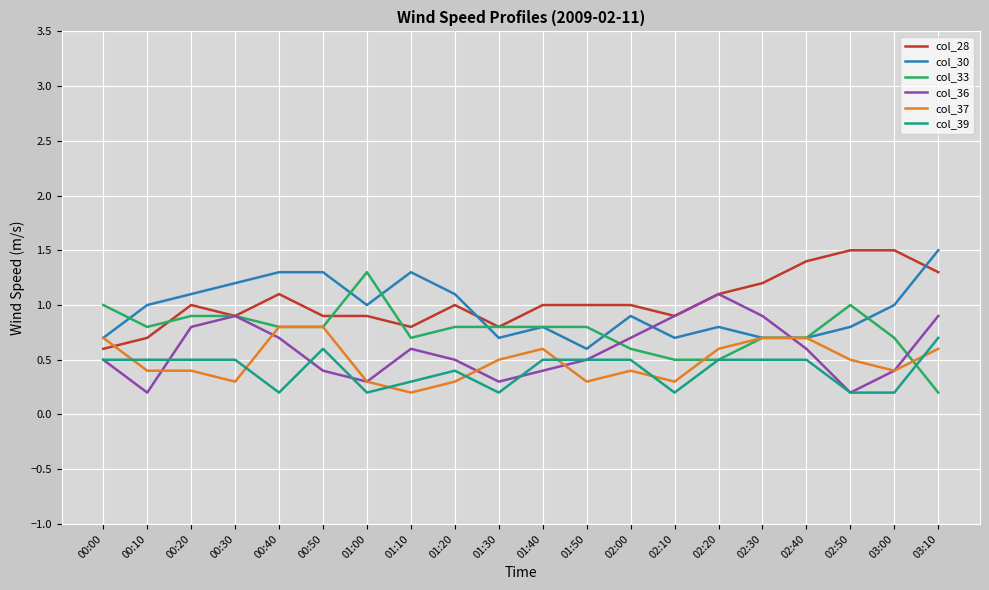

What are all the series names shown in the legend?

col_28, col_30, col_33, col_36, col_37, col_39